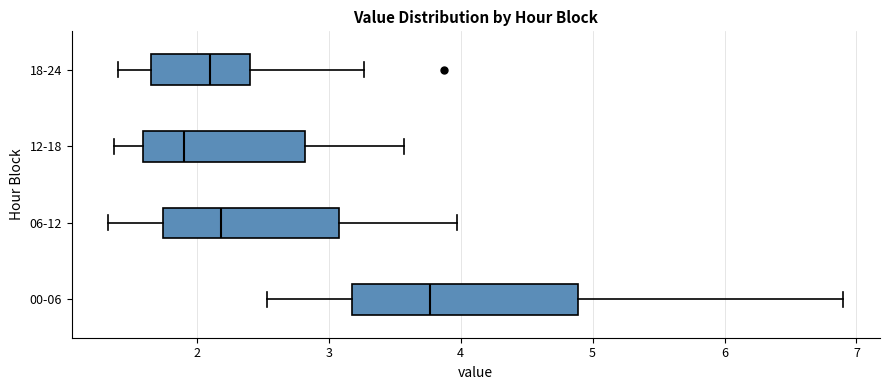

Which box's median line is the furthest to the right?

00-06